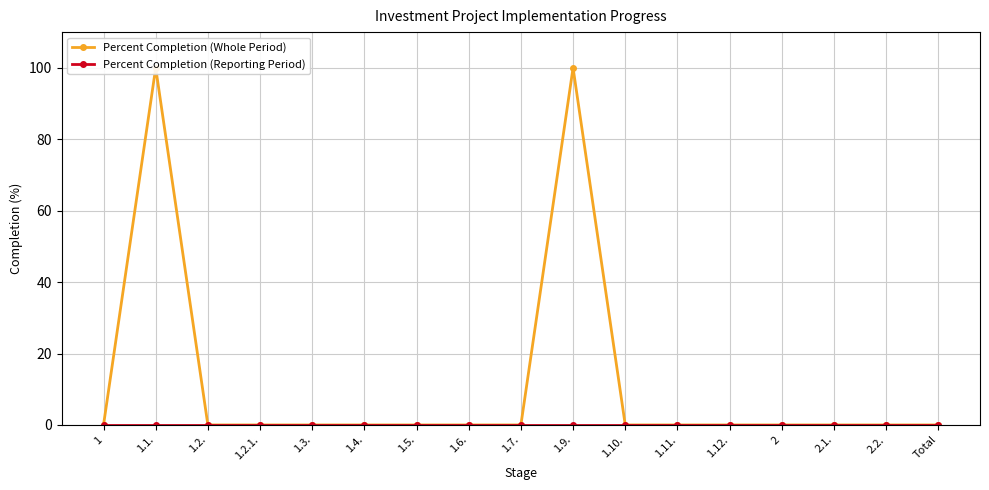

Rank the series by their maximum value, from highest to lowest.

Percent Completion (Whole Period), Percent Completion (Reporting Period)